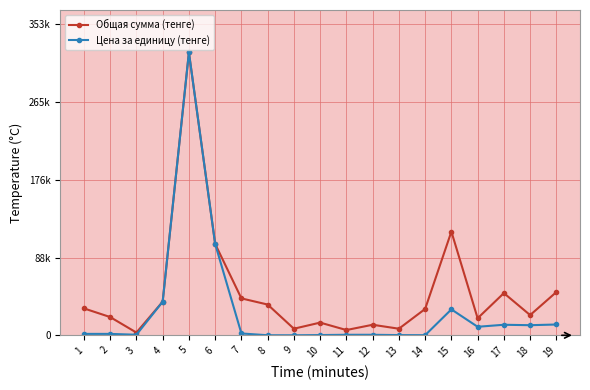

Rank the categories by Общая сумма (тенге) value from lowest to highest.

3, 11, 9, 13, 12, 10, 16, 2, 18, 14, 1, 8, 4, 7, 17, 19, 6, 15, 5